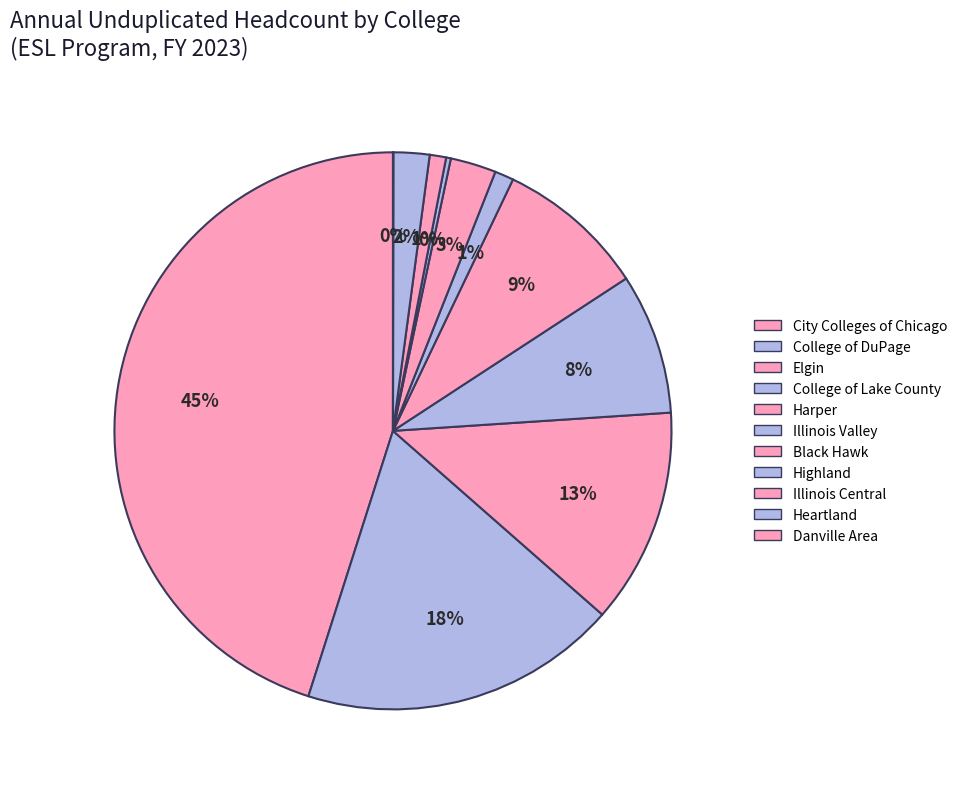

What is the largest slice in the pie chart?

City Colleges of Chicago